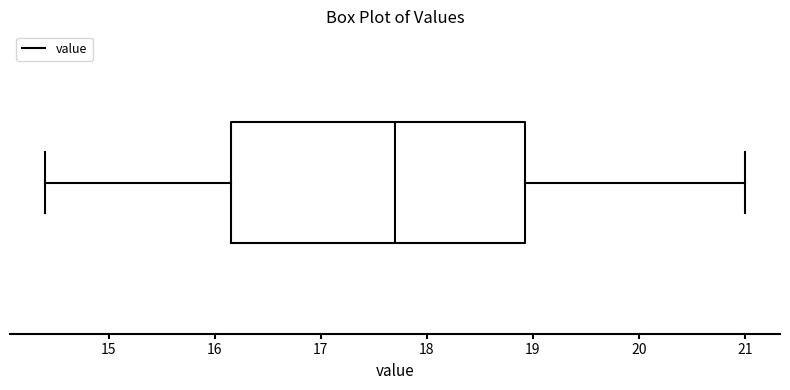

Where does the median line of the box sit on the x-axis? The values are not printed on the chart, so give them approximately, as read against the axis.

17.7